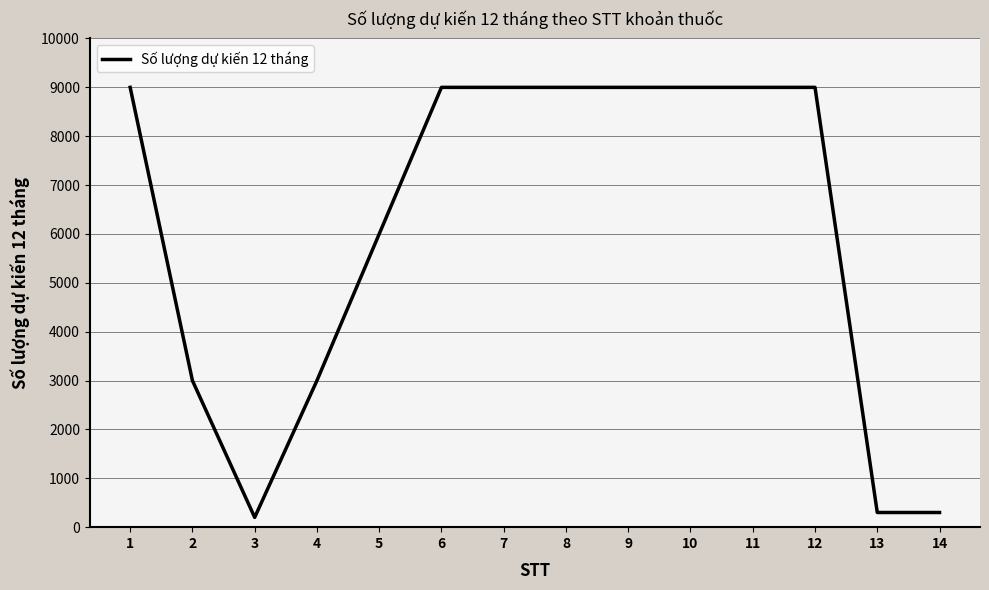

What is the difference between the values at 6 and 3?

8800